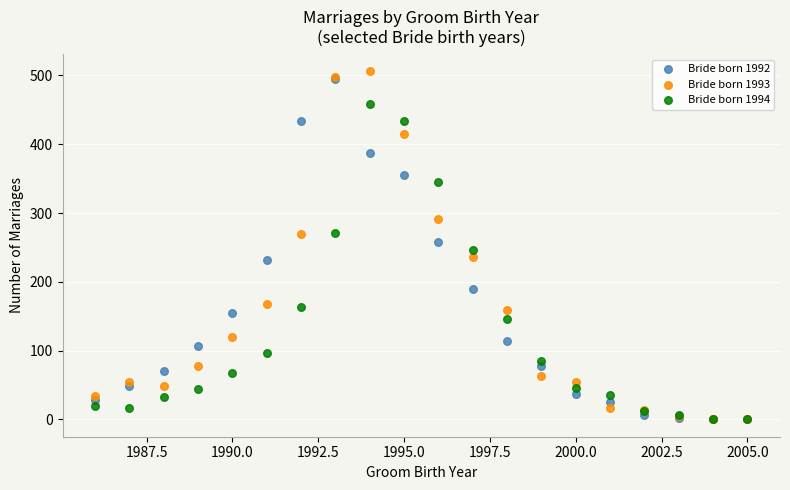

What are all the series names shown in the legend?

Bride born 1992, Bride born 1993, Bride born 1994